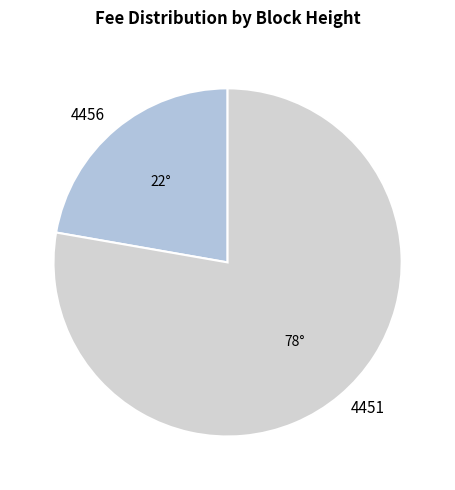

Is 4451 the majority of the pie?

Yes